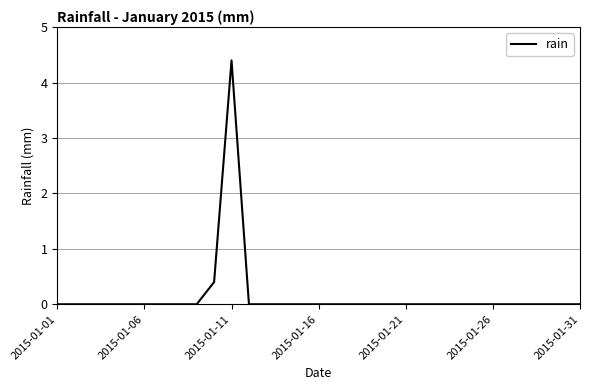

What is the difference between the maximum and minimum values?

4.4